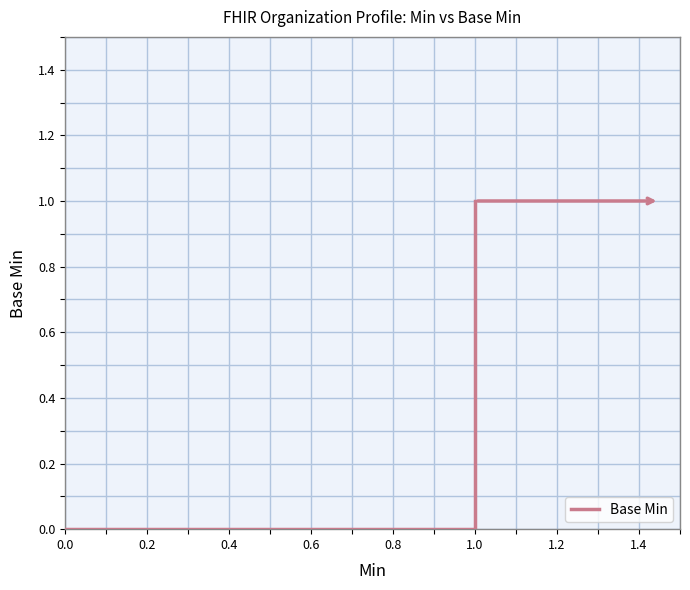

Is it true that the value at 0.0 is 0?

True